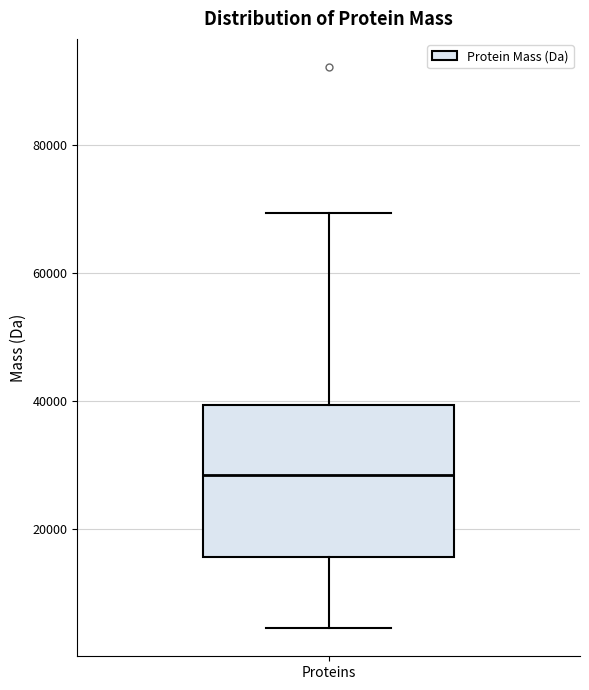

Where does the median line of the box for Proteins sit on the y-axis? The values are not printed on the chart, so give them approximately, as read against the axis.

28000